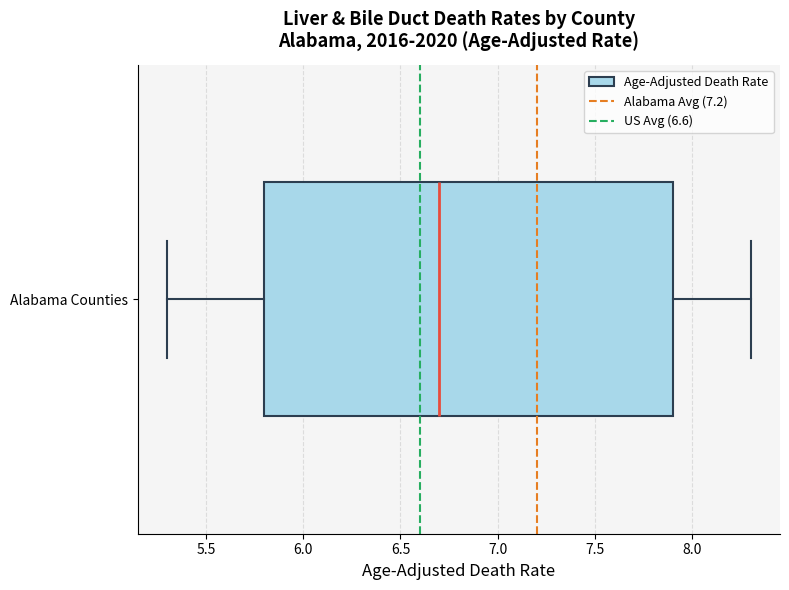

Where is the left edge of the box for Alabama Counties on the x-axis? The values are not printed on the chart, so give them approximately, as read against the axis.

5.8